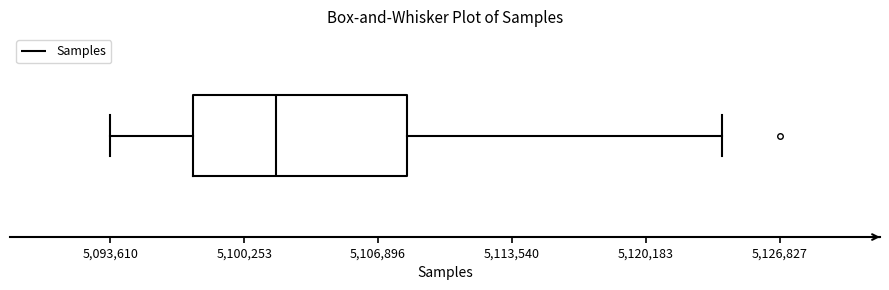

Read this box plot against the x-axis: the position of the median line, the range covered by the box, and the ends of both whiskers. The values are not printed on the chart, so give them approximately, as read against the axis.

median 5102000, box 5098000 to 5108000, whiskers 5094000 to 5124000